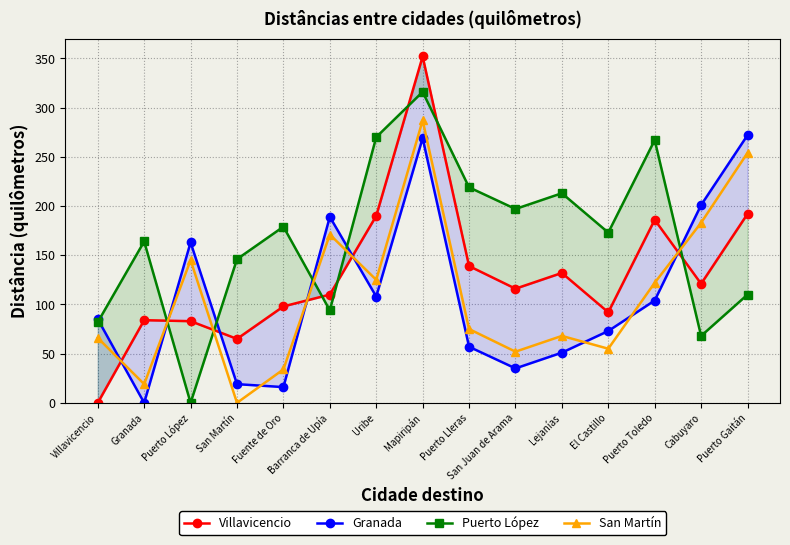

Which label corresponds to the smallest value in the chart?

Villavicencio